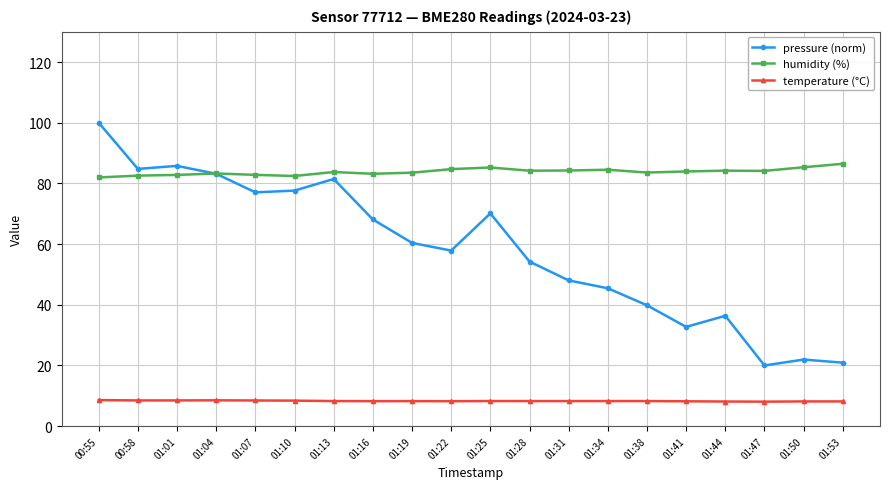

What is the average value of the temperature (°C) series?

8.3